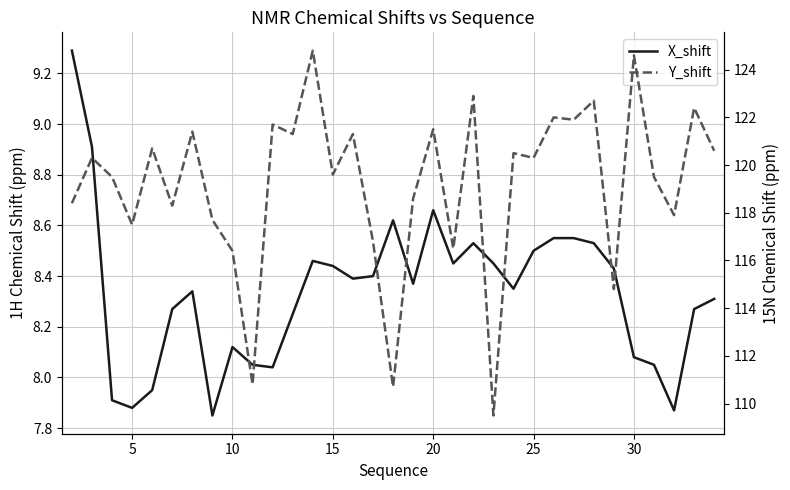

What is the value of the Y_shift point at the 25th from the left?

122.0